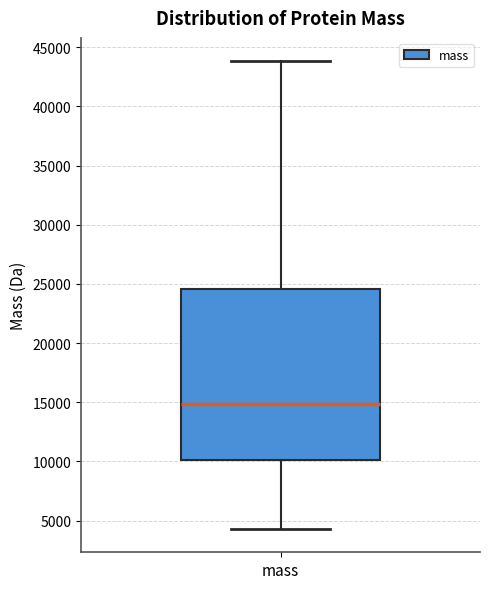

Where does the upper whisker of the box for mass end on the y-axis? The values are not printed on the chart, so give them approximately, as read against the axis.

44000